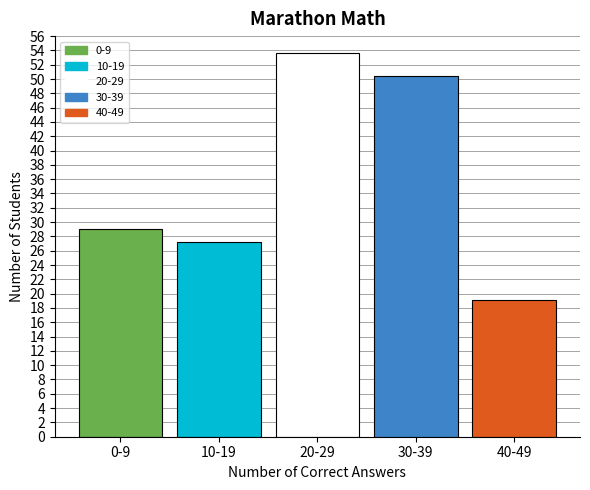

Reading right to left, transcribe all the data shown in this chart.

40-49=19.1	30-39=50.5	20-29=53.7	10-19=27.2	0-9=29.0